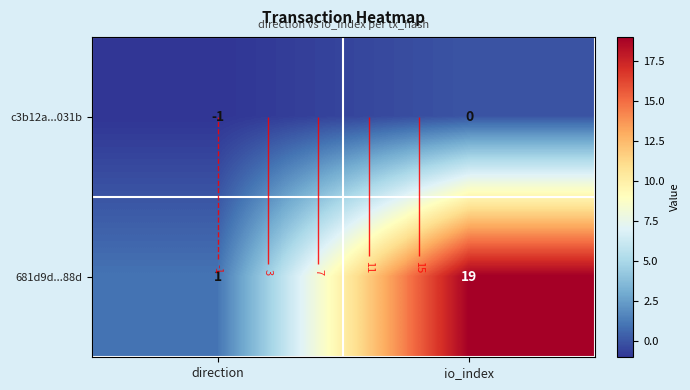

How many data points does each series have?

2